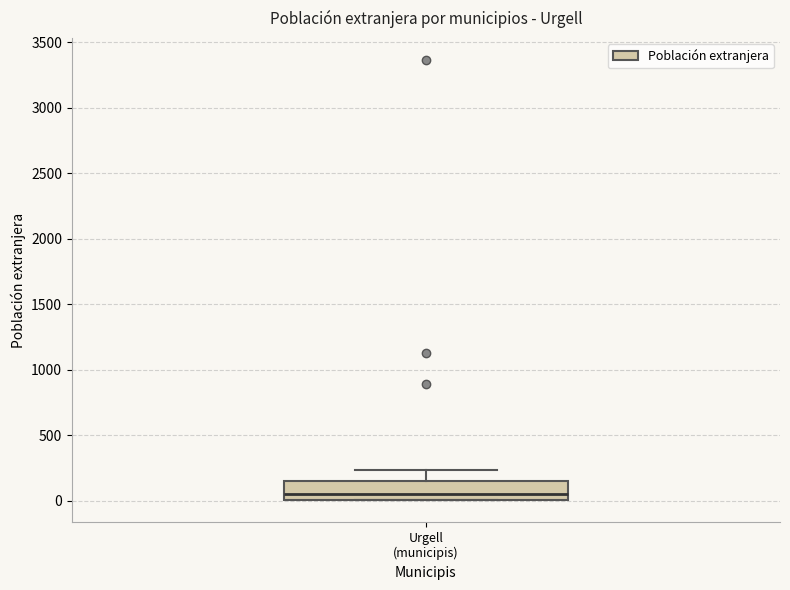

Transcribe this box plot: give where the median line is, the range the box spans, and where the two whiskers end, as read against the y-axis. The values are not printed on the chart, so give them approximately, as read against the axis.

median 50, box 0 to 150, whiskers 0 to 250